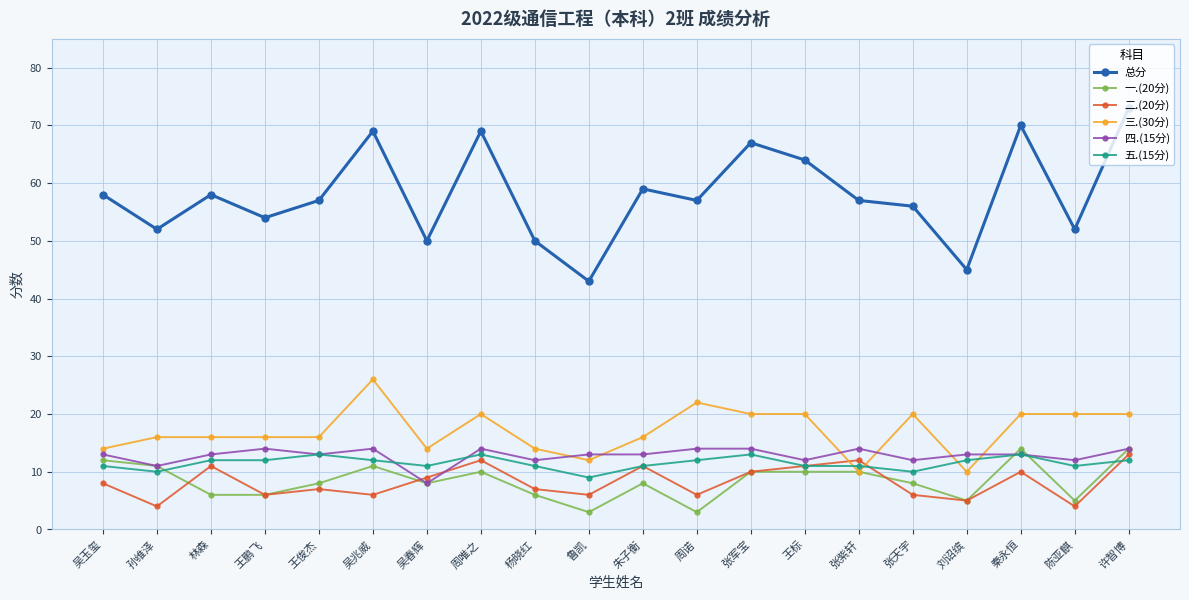

Which series has the largest range (max minus min)?

总分